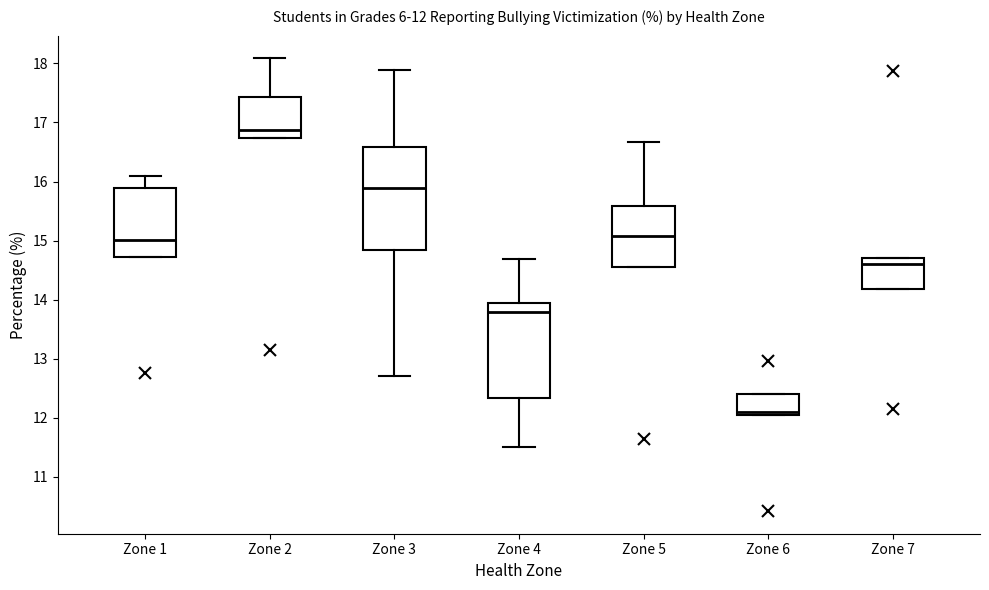

Which box's median line is the highest?

Zone 2